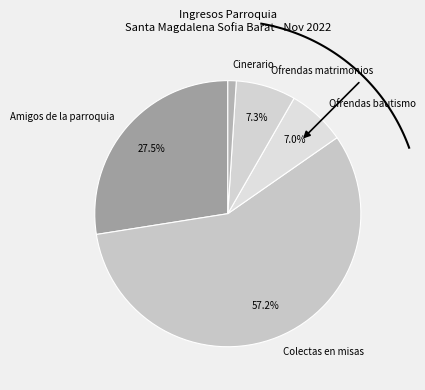

Which has a higher value, Ofrendas matrimonios or Amigos de la parroquia?

Amigos de la parroquia